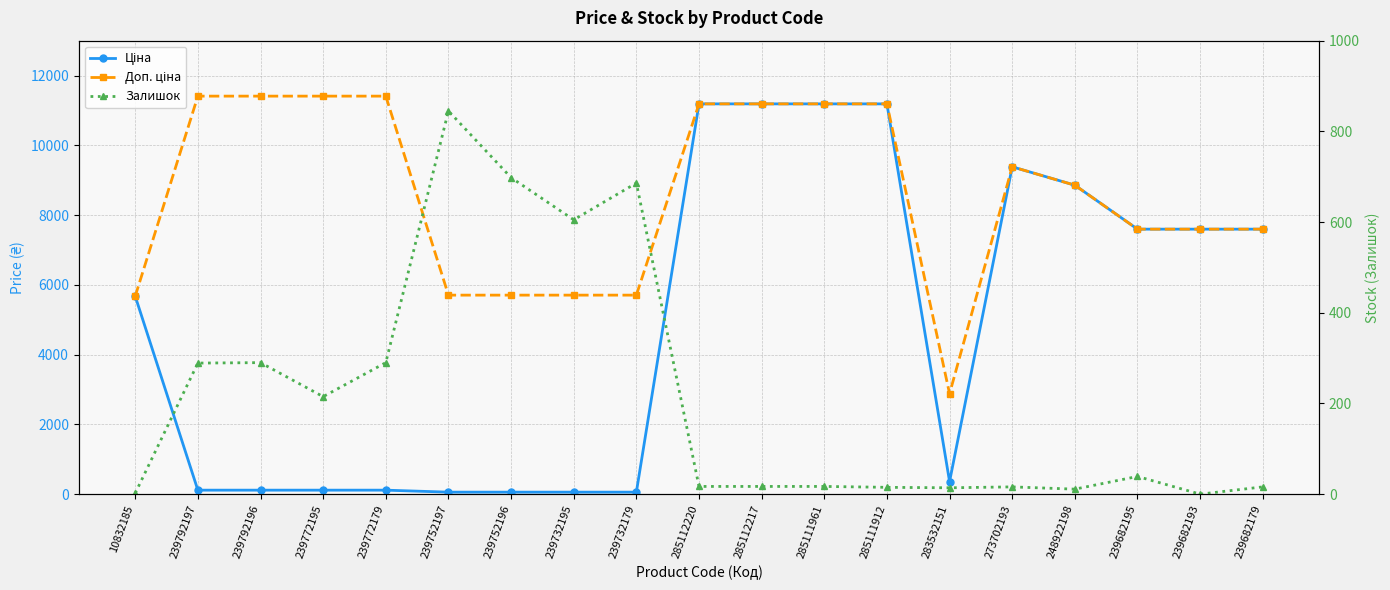

How many lines are shown in the chart?

3